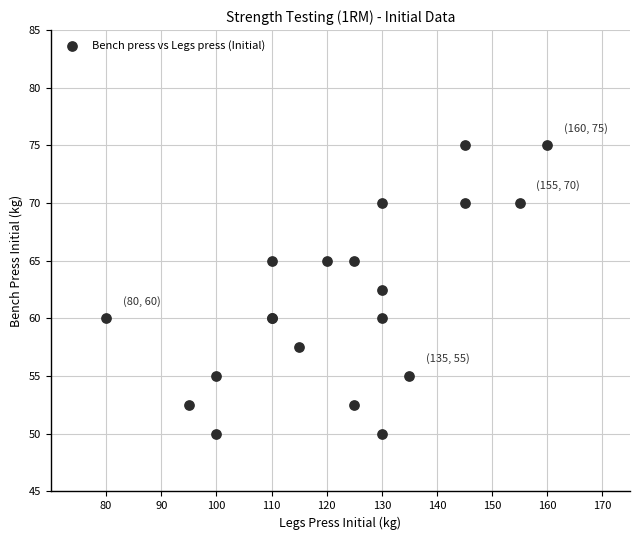

What Y value in the scatter plot is closest to 62?

62.5